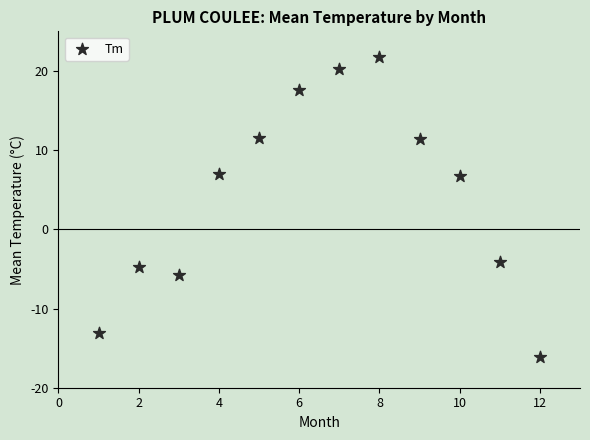

What is the range of Y values (max minus min)?

37.8